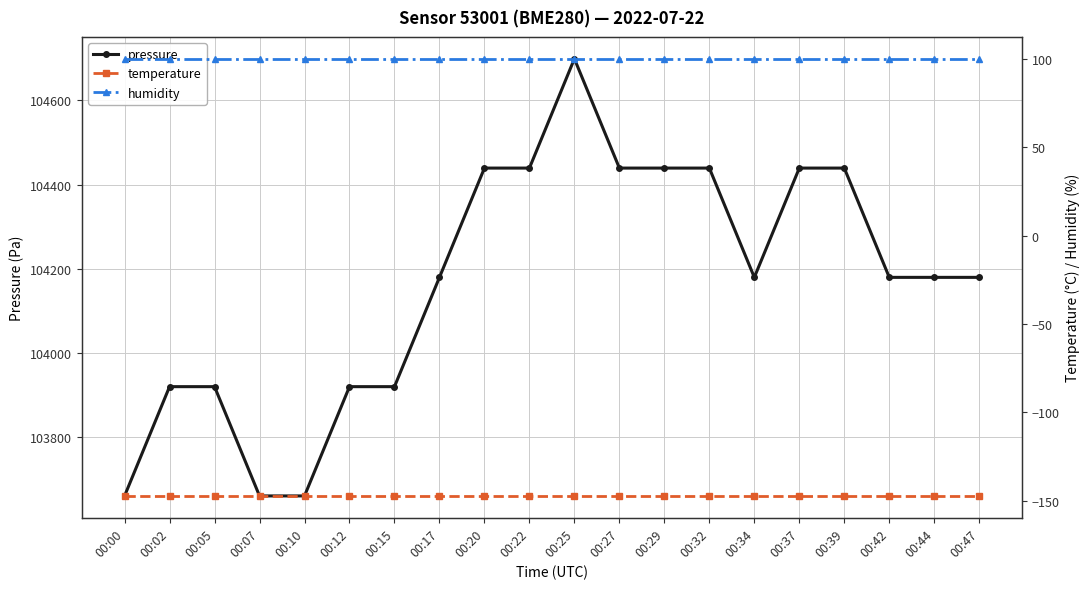

Which series has the widest spread of values?

pressure